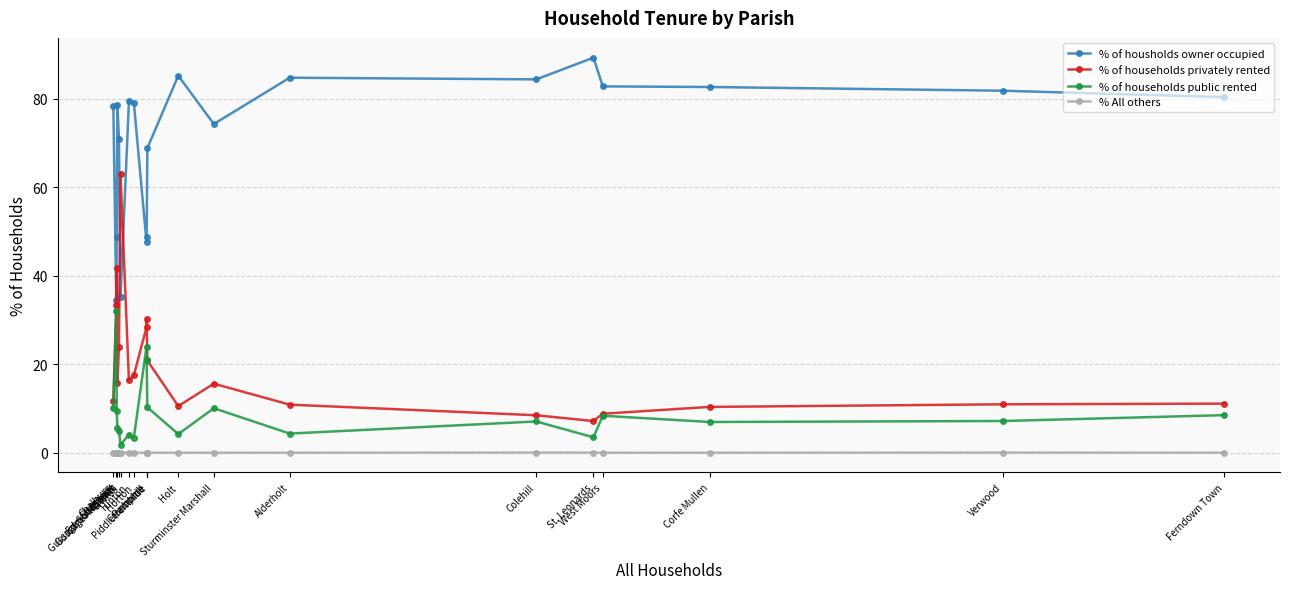

At how many categories does at least one series exceed 72?

13